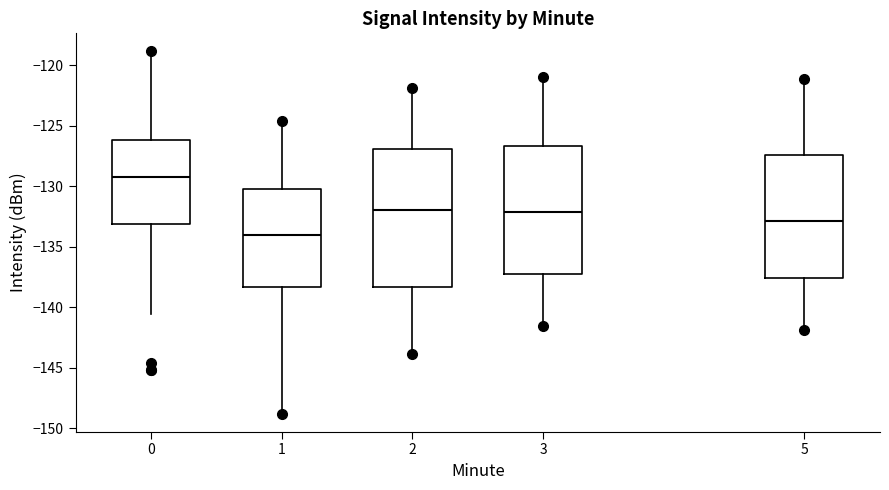

Reading left to right, transcribe this box plot: for each box, give where its median line is, the range the box spans, and where its two whiskers end, as read against the y-axis. The values are not printed on the chart, so give them approximately, as read against the axis.

0: median -129.0, box -133.0 to -126.0, whiskers -140.5 to -119.0
1: median -134.0, box -138.5 to -130.0, whiskers -149.0 to -124.5
2: median -132.0, box -138.5 to -127.0, whiskers -144.0 to -122.0
3: median -132.0, box -137.0 to -126.5, whiskers -141.5 to -121.0
5: median -133.0, box -137.5 to -127.5, whiskers -142.0 to -121.0